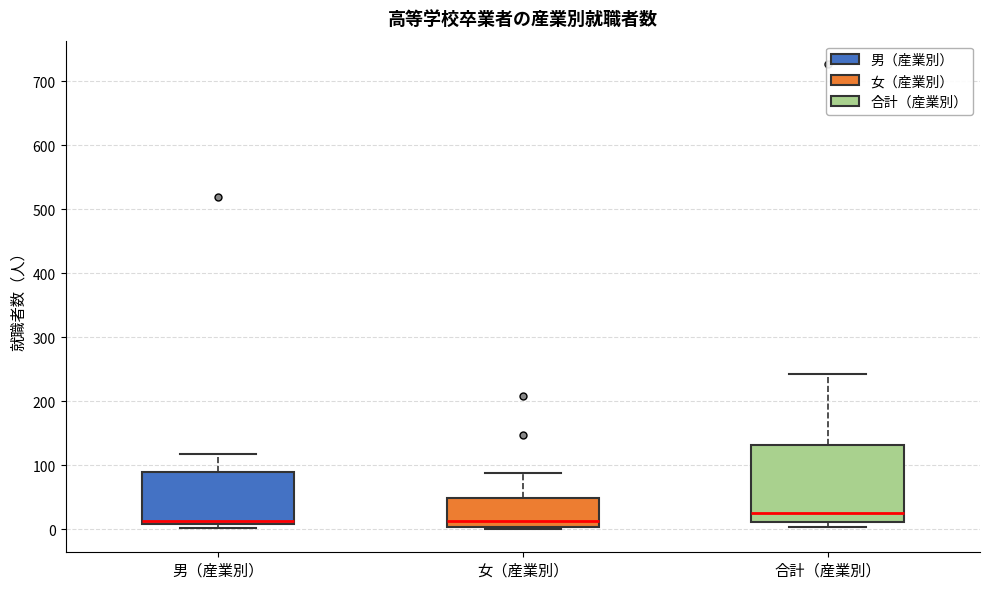

Reading left to right, read every box against the y-axis: the position of its median line, the range the box covers, and the ends of its whiskers. The values are not printed on the chart, so give them approximately, as read against the axis.

男（産業別）: median 10 (just above the box's lower edge), box 10 to 90, whiskers 0 to 120
女（産業別）: median 10, box 0 to 50, whiskers 0 to 90
合計（産業別）: median 30, box 10 to 130, whiskers 0 to 240